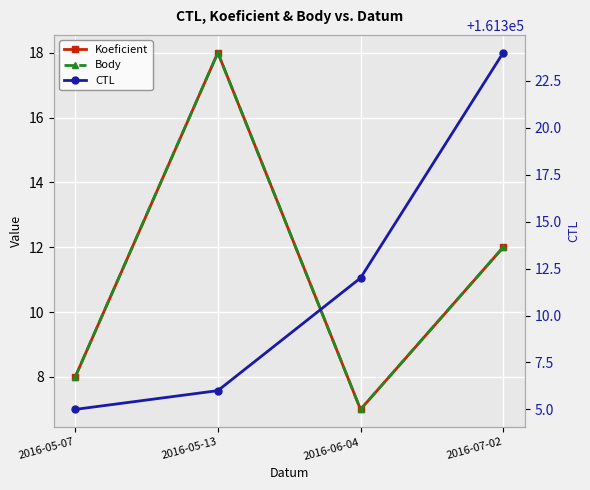

Which label corresponds to the smallest value in the chart?

2016-06-04